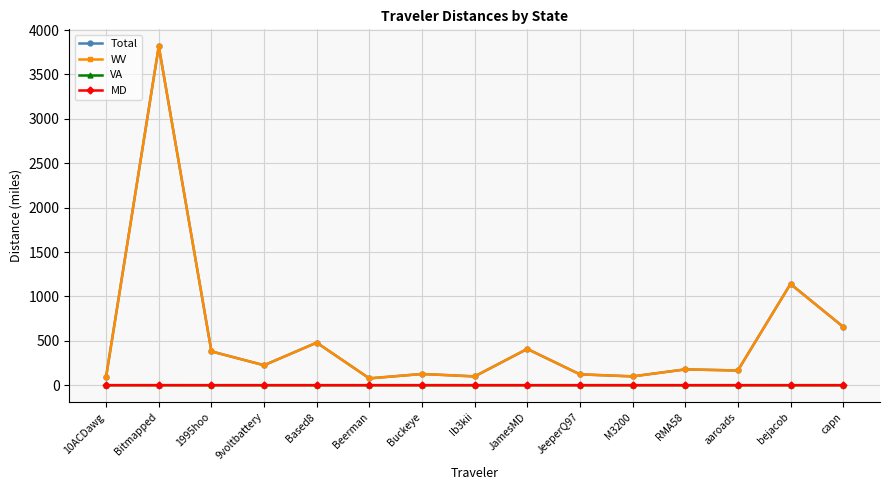

At how many categories does at least one series exceed 2450?

1